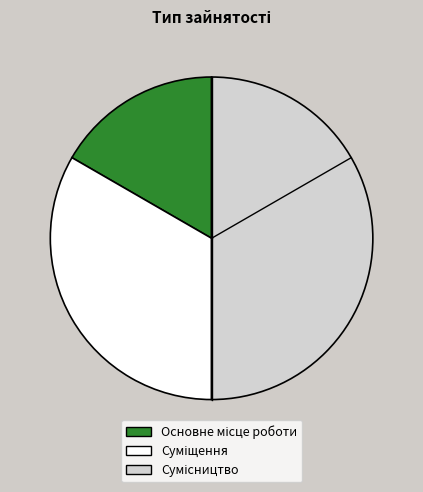

Rank the categories by value from highest to lowest.

Сумісництво, Суміщення, Основне місце роботи